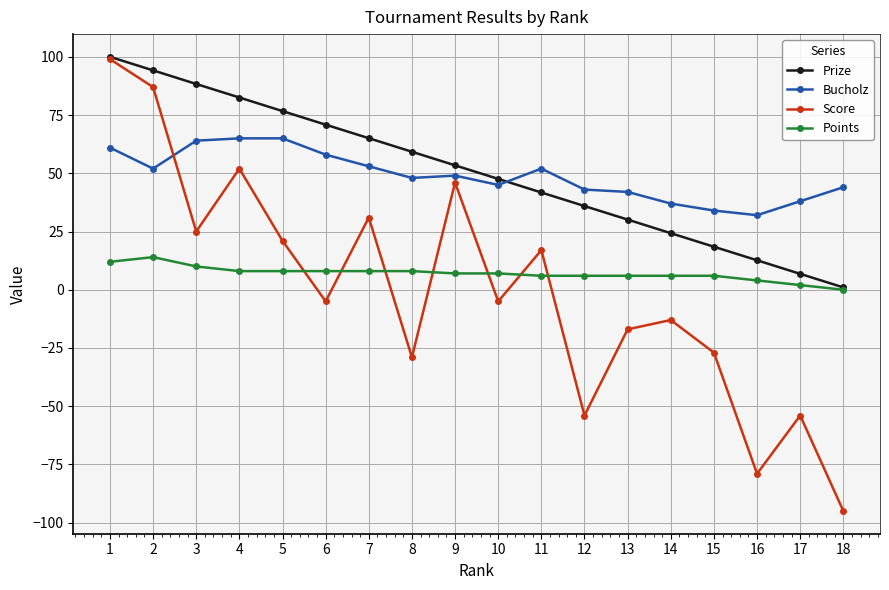

How many values in the Prize series are below 53?

9